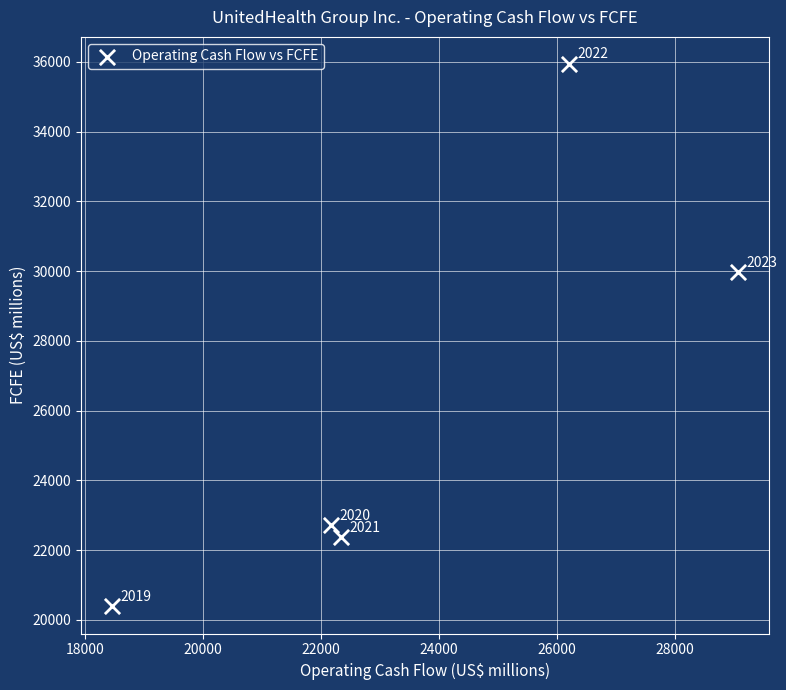

What is the average Y value?

26273